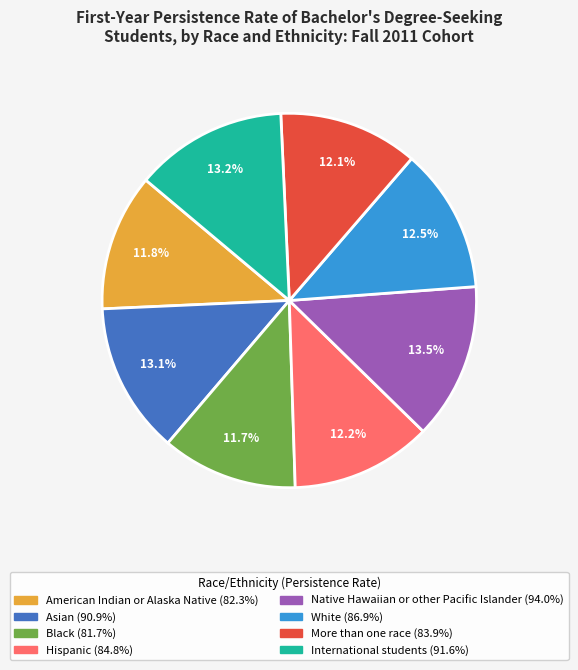

Which has a higher value, American Indian or Alaska Native or International students?

International students